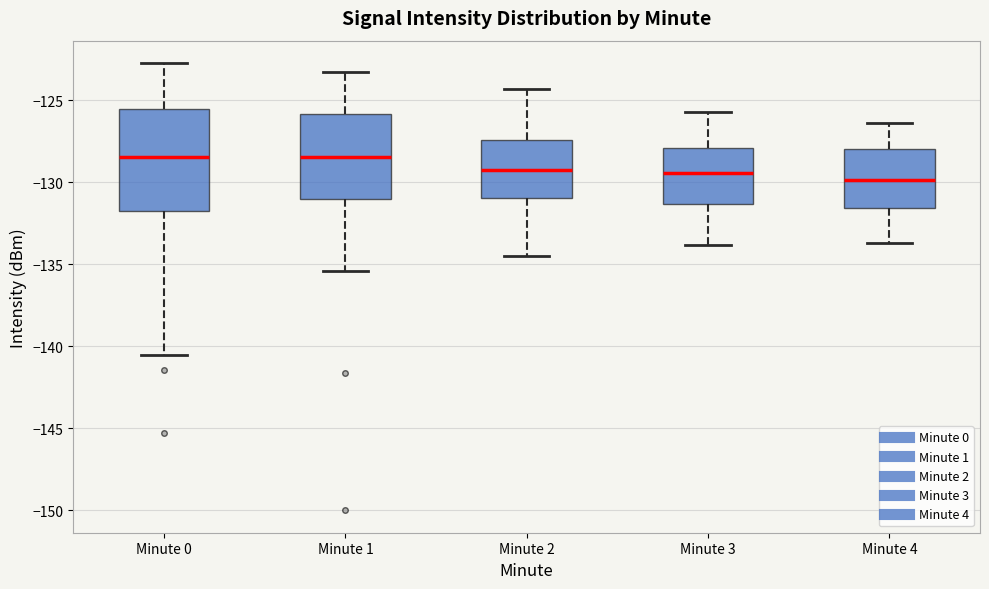

Where does the upper whisker of the box for Minute 1 end on the y-axis? The values are not printed on the chart, so give them approximately, as read against the axis.

-123.5